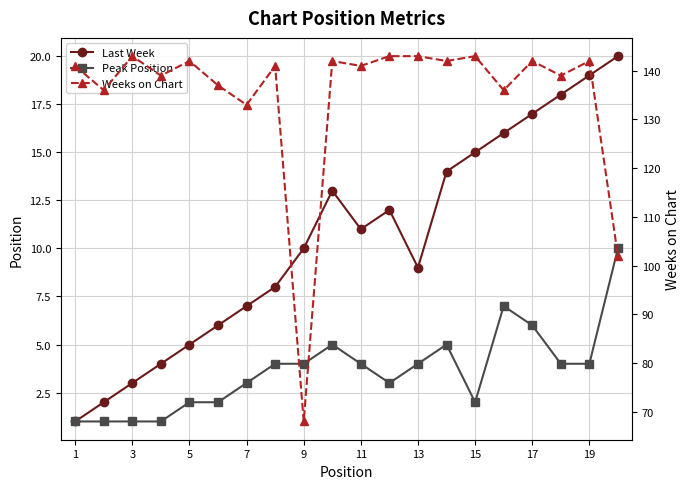

What is the minimum value shown in the chart?

1